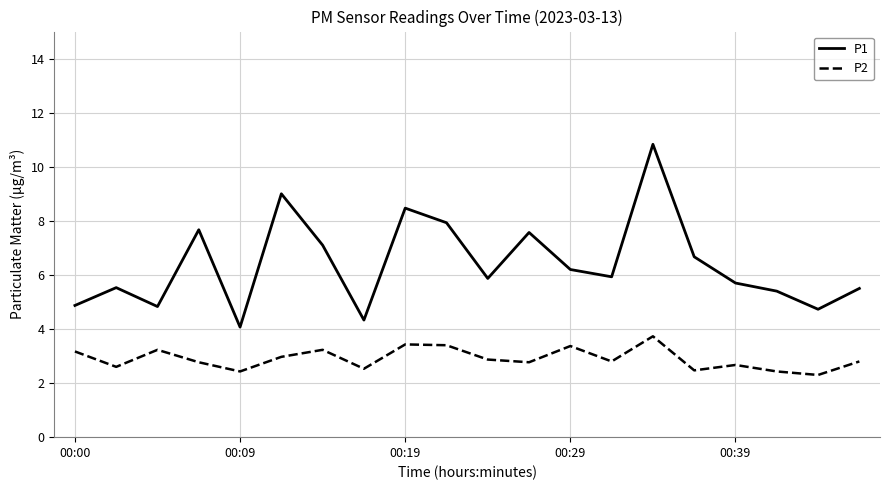

Which series has the largest total across all categories?

P1